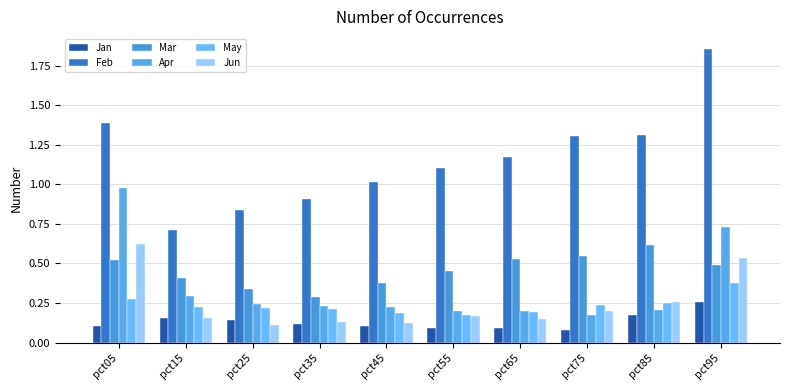

Reading right to left, what are all the values shown in this chart?

Jan: 0.3	0.2	0.1	0.1	0.1	0.1	0.1	0.1	0.2	0.1
Feb: 1.9	1.3	1.3	1.2	1.1	1.0	0.9	0.8	0.7	1.4
Mar: 0.5	0.6	0.5	0.5	0.5	0.4	0.3	0.3	0.4	0.5
Apr: 0.7	0.2	0.2	0.2	0.2	0.2	0.2	0.2	0.3	1.0
May: 0.4	0.2	0.2	0.2	0.2	0.2	0.2	0.2	0.2	0.3
Jun: 0.5	0.3	0.2	0.1	0.2	0.1	0.1	0.1	0.2	0.6